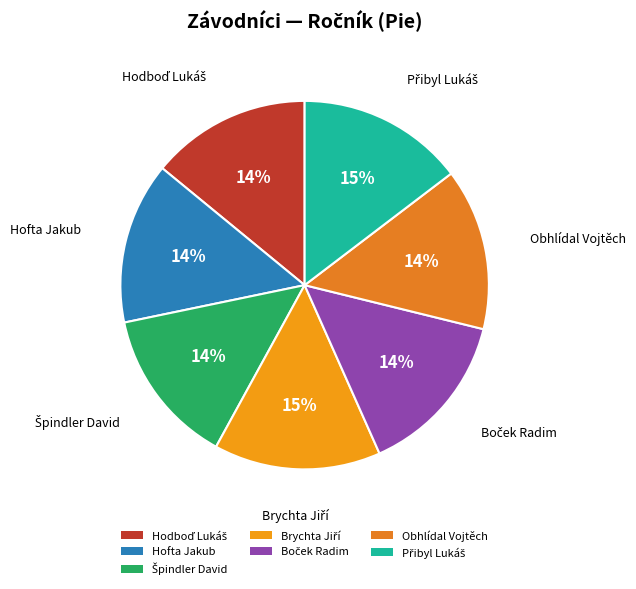

How many slices are in this pie chart?

7